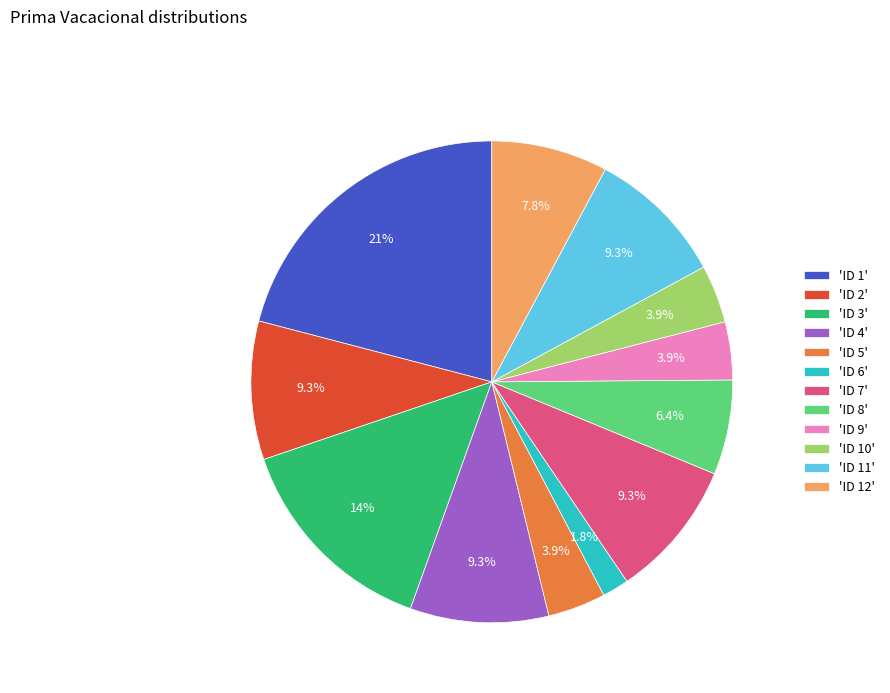

How much of the chart is everything except 'ID 4'?

90.7%